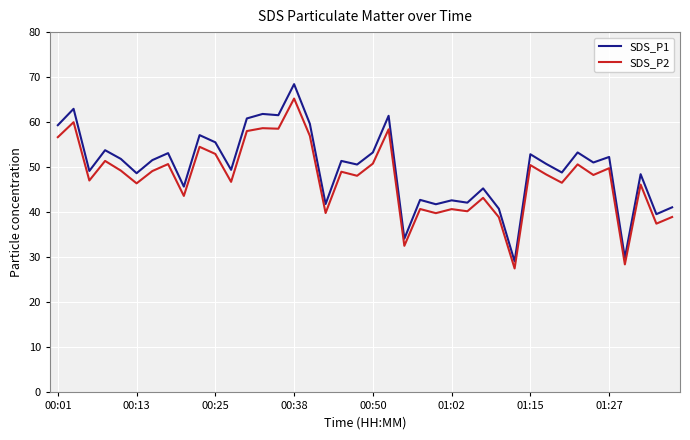

How many categories are shown in the chart?

40